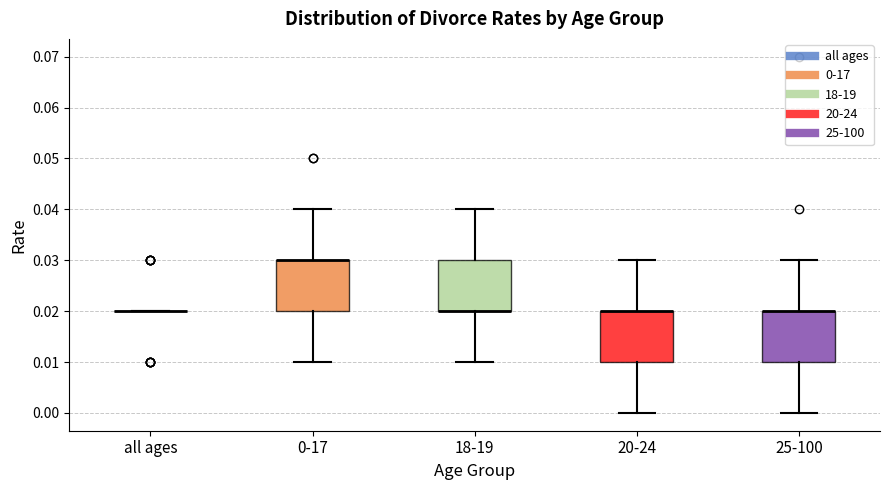

Where does the upper whisker of the box for 0-17 end on the y-axis? The values are not printed on the chart, so give them approximately, as read against the axis.

0.04